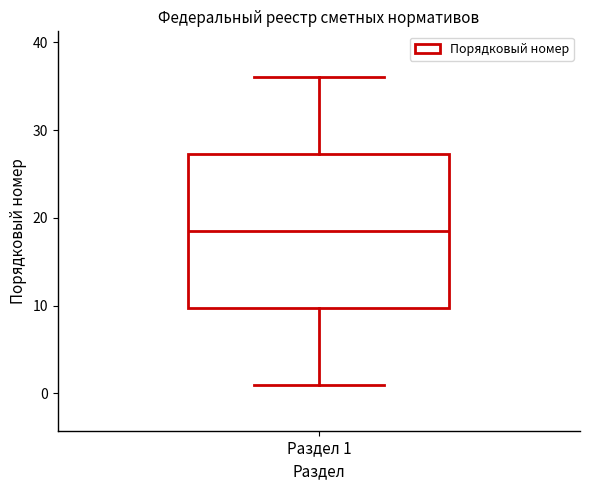

Read this box plot against the y-axis: the position of the median line, the range covered by the box, and the ends of both whiskers. The values are not printed on the chart, so give them approximately, as read against the axis.

median 19, box 10 to 27, whiskers 1 to 36